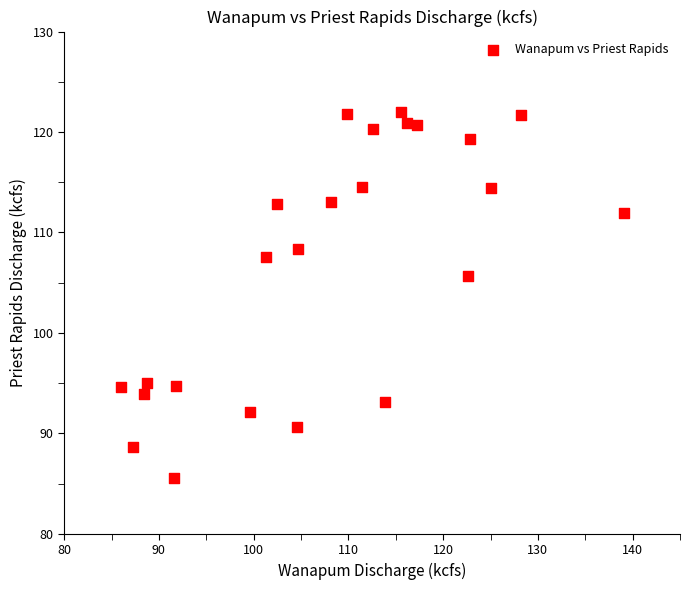

What Y value in the scatter plot is closest to 103?

105.7